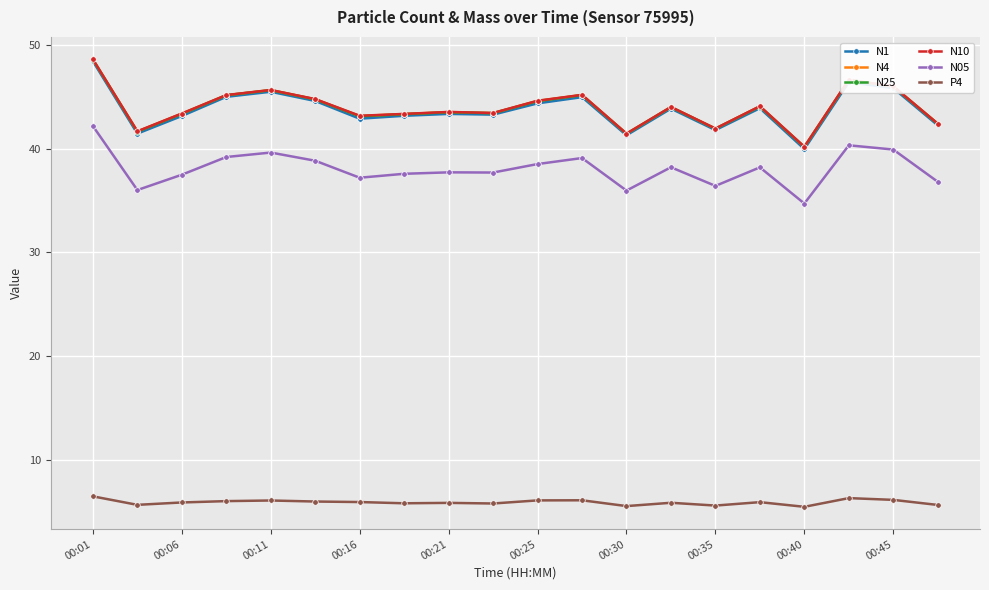

Which series has the largest range (max minus min)?

N1